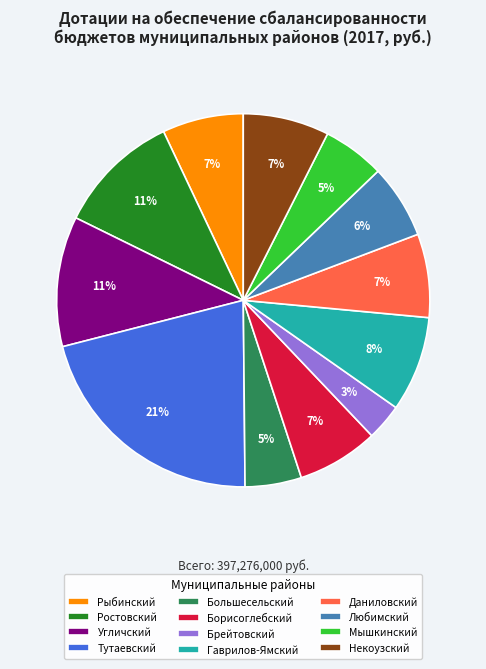

Is there a majority slice in this chart?

No